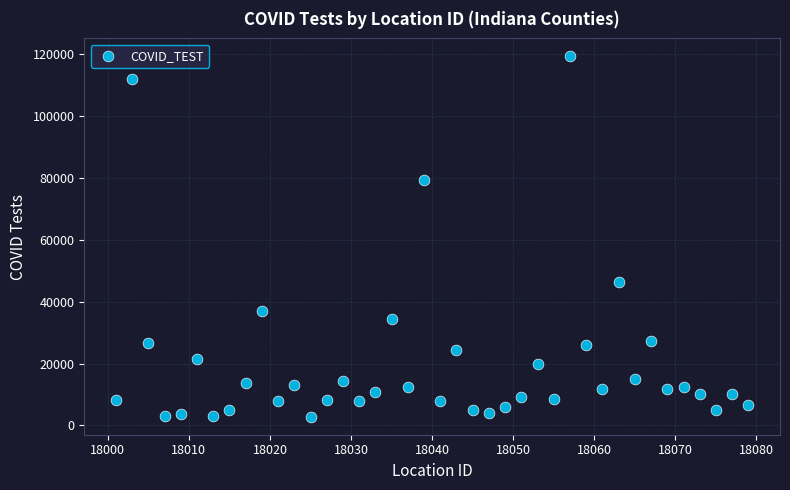

What Y value in the scatter plot is closest to 61044?

46370